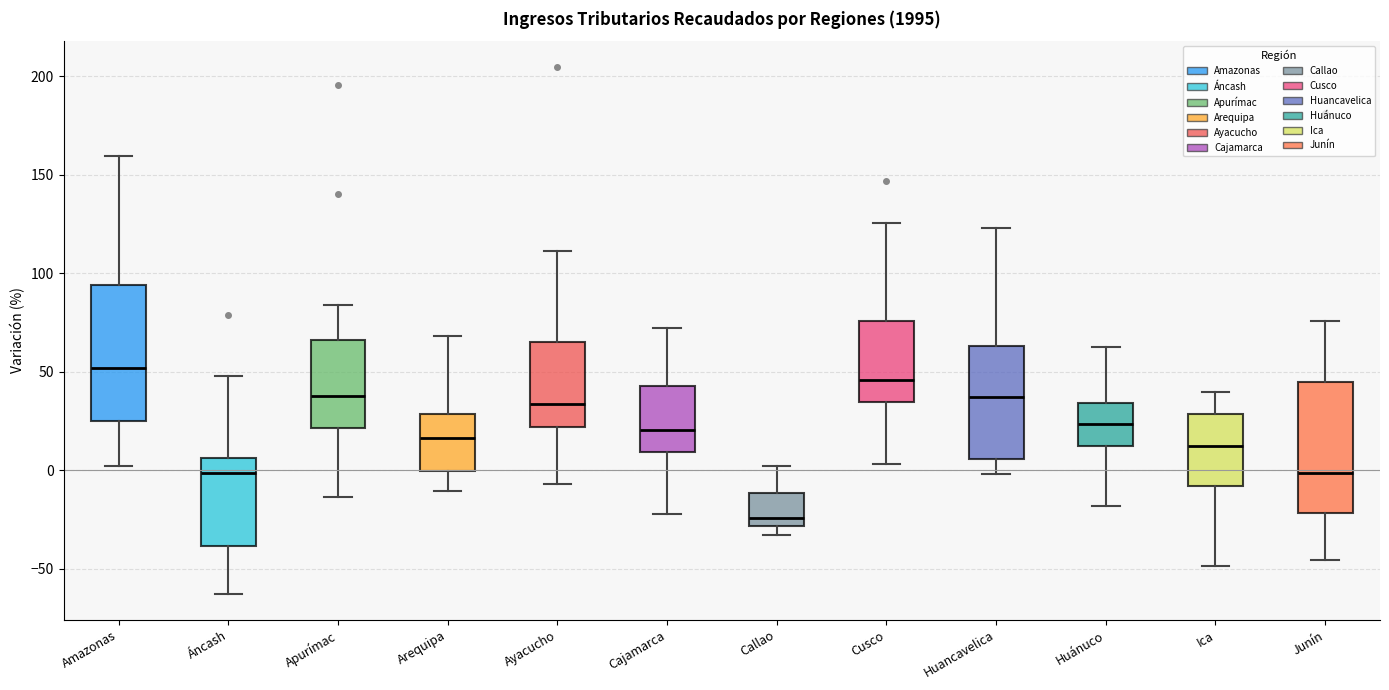

Which box's median line is the lowest?

Callao